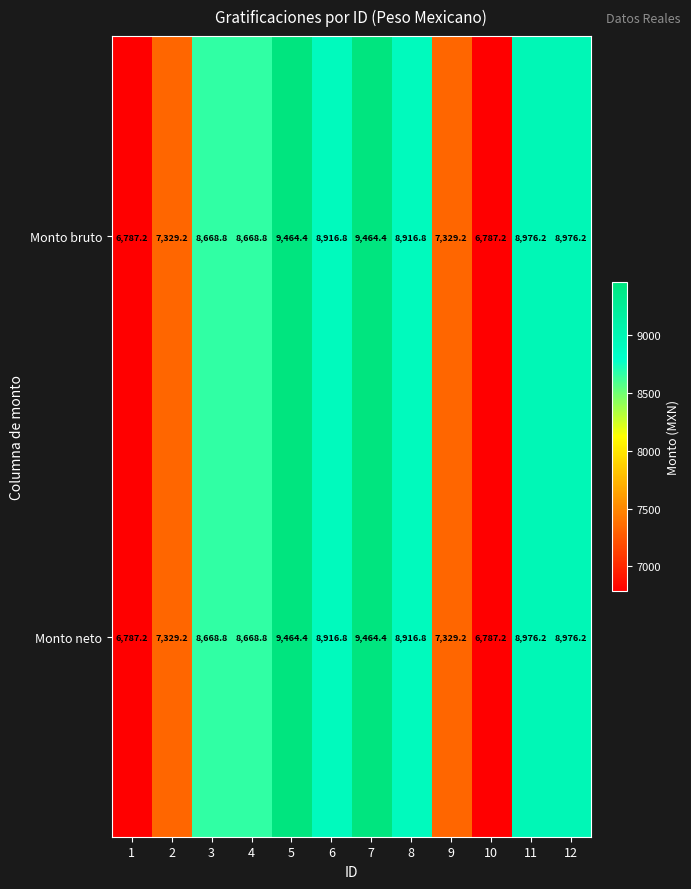

How many values in the Monto neto series exceed 8916?

6